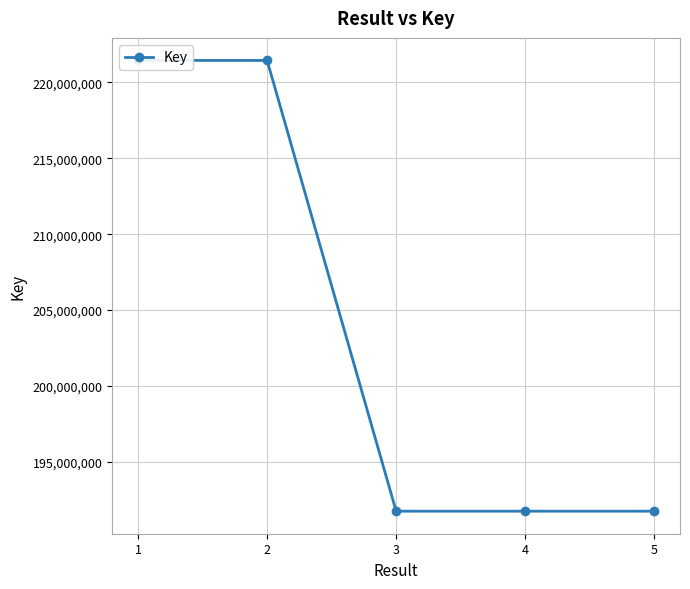

List the labels in order of value, smallest first.

4, 5, 3, 2, 1